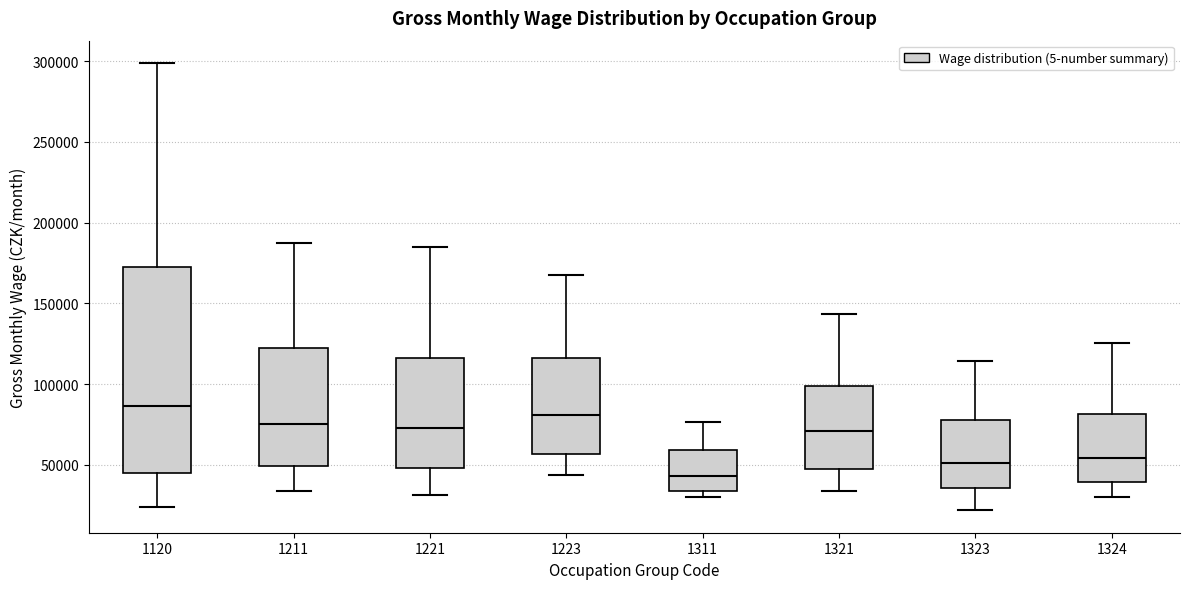

Where does the upper whisker of the box at x = 1223 end on the y-axis? The values are not printed on the chart, so give them approximately, as read against the axis.

165000